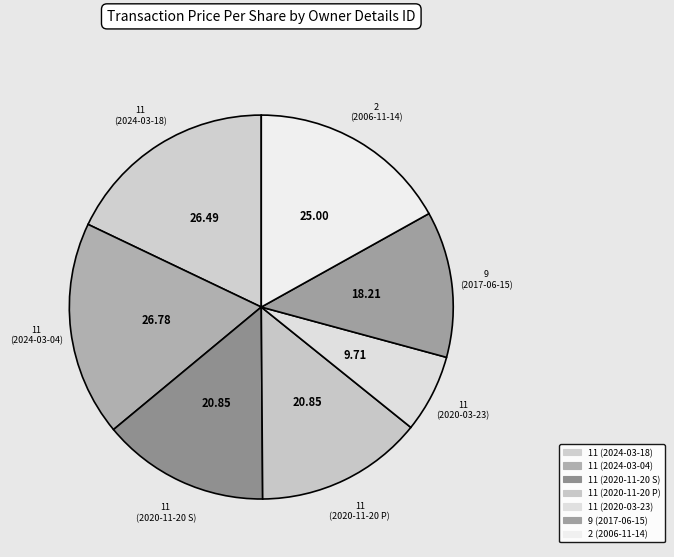

How many slices are in this pie chart?

7